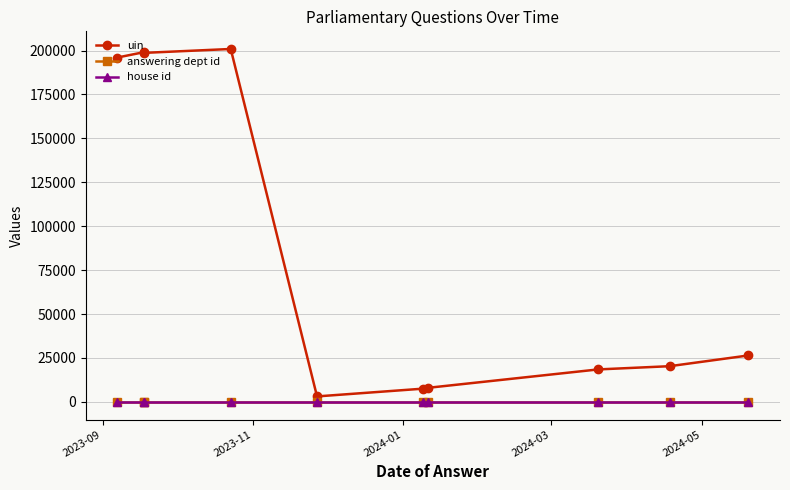

Which series has the largest total across all categories?

uin